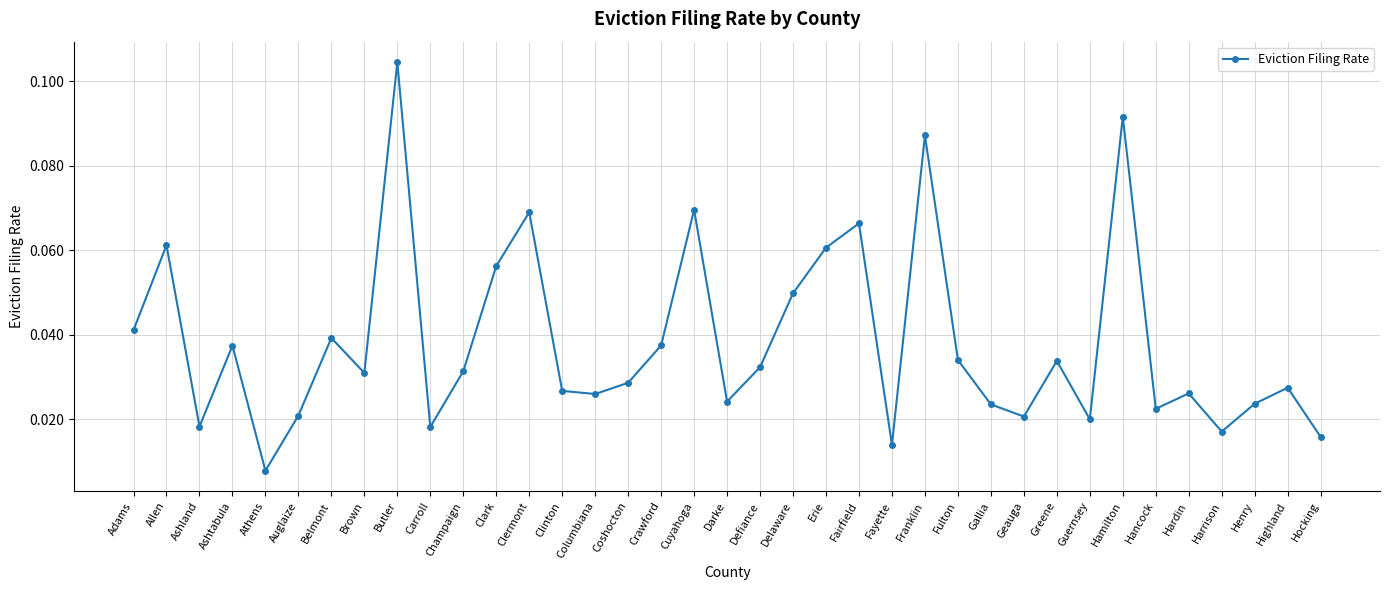

How many interior local peaks (higher than both neighbors) does the data have?

12